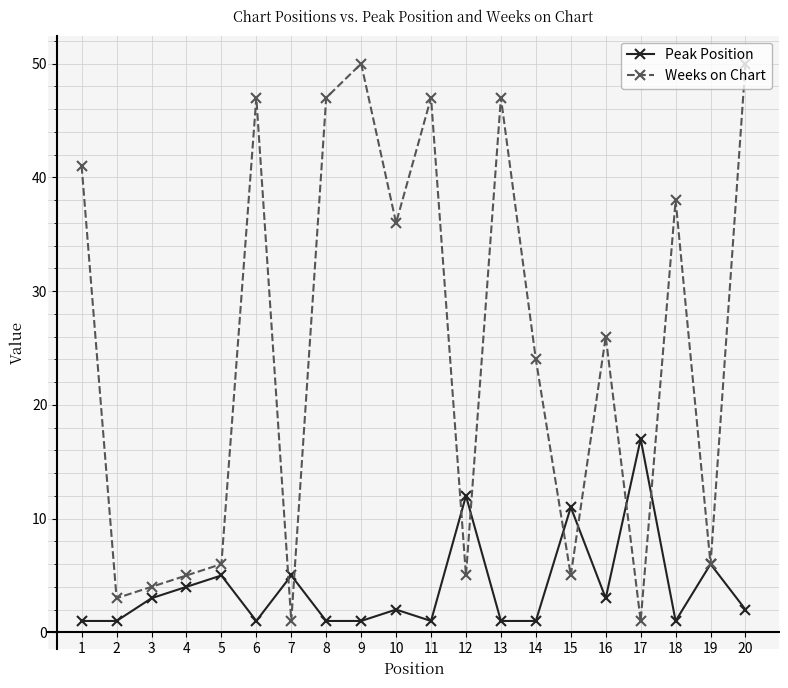

What is the value of the Peak Position point at the 18th from the left?

1